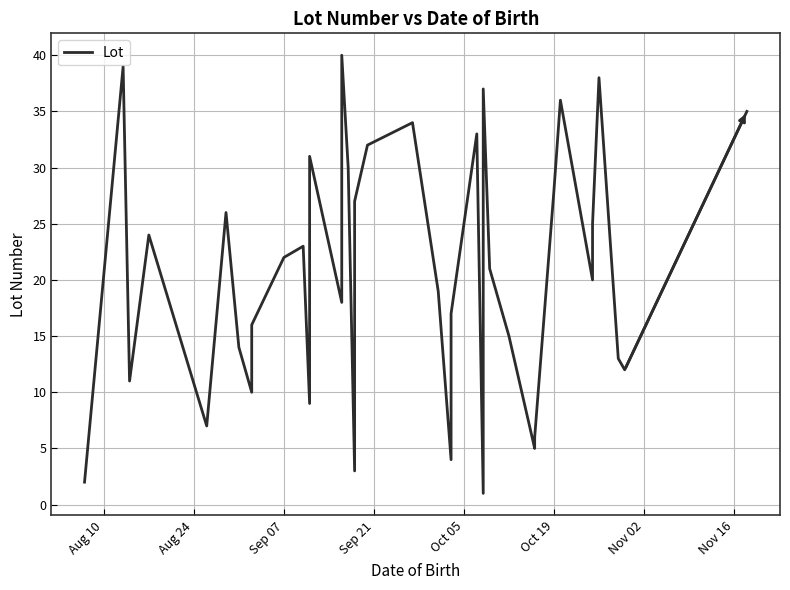

Is it true that the value at 22 is 2?

False